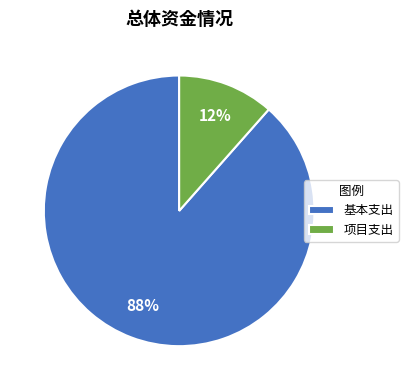

Rank the categories by value from highest to lowest.

基本支出, 项目支出